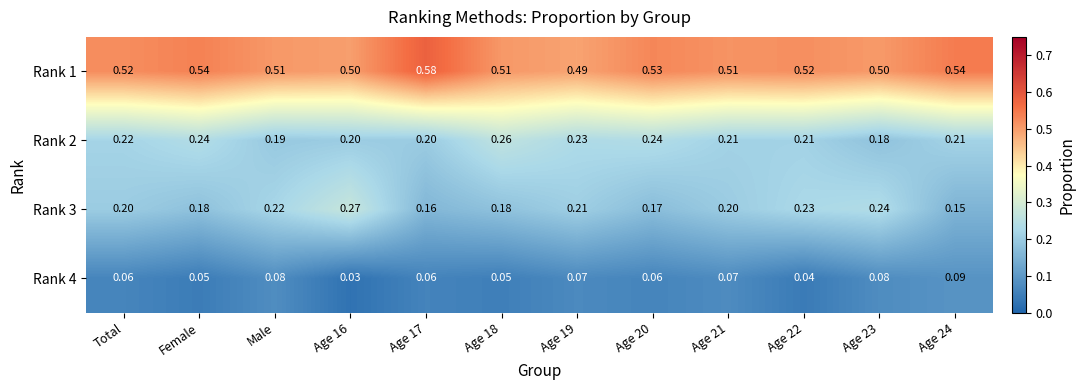

At which category is the sum across all series the highest?

Female